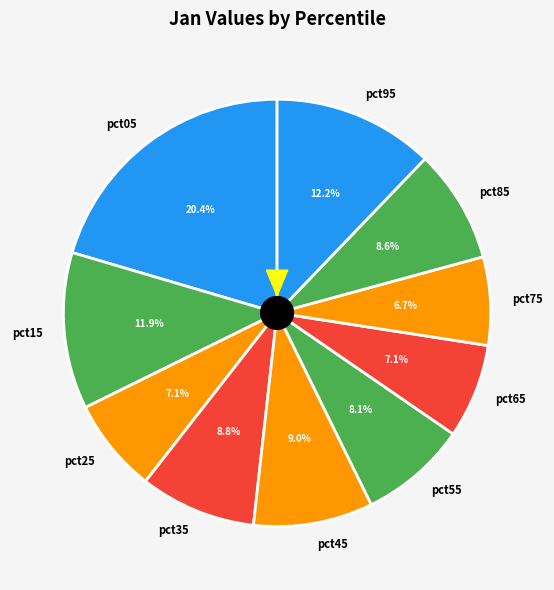

Rank the categories by value from lowest to highest.

pct75, pct65, pct25, pct55, pct85, pct35, pct45, pct15, pct95, pct05